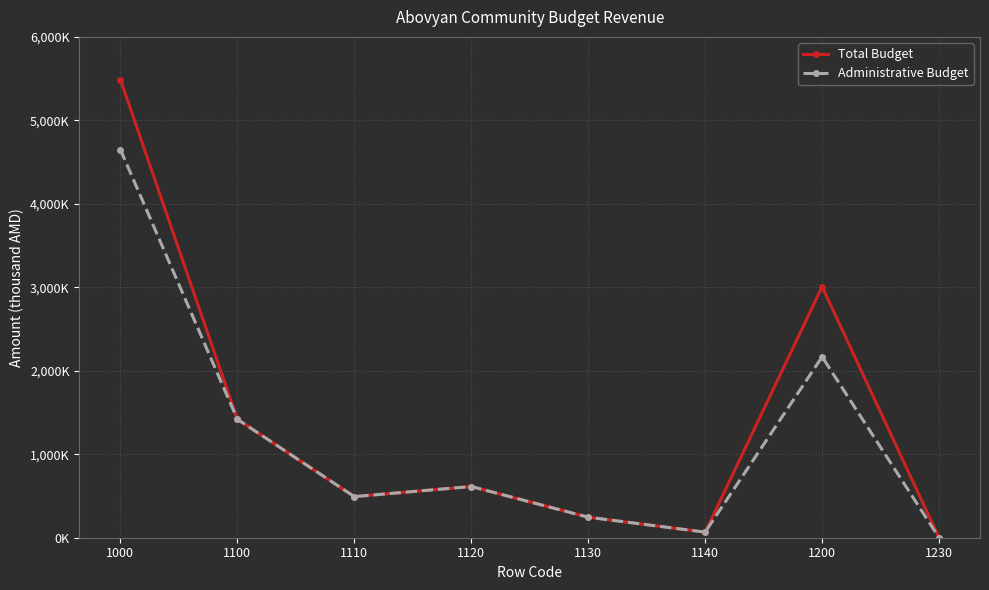

What is the value of the Administrative Budget point at the 5th from the left?

245769.0